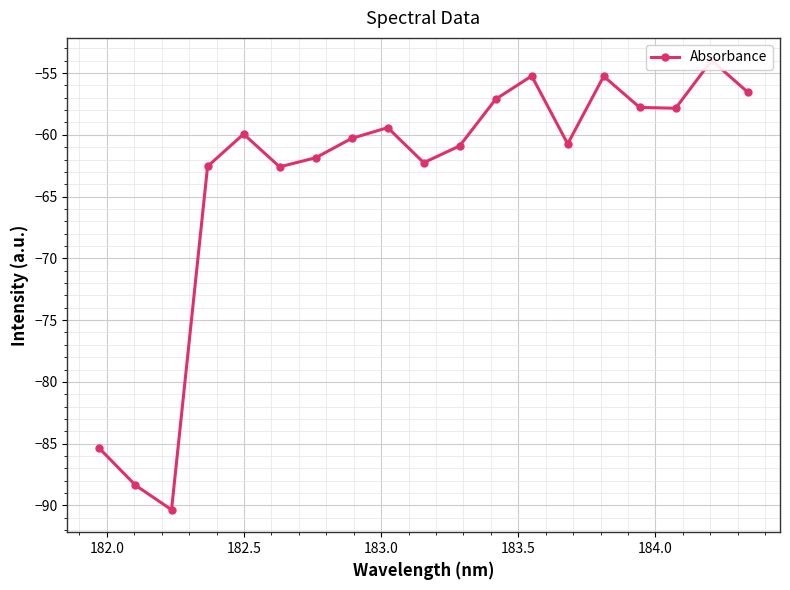

Count the number of data series in this chart.

1